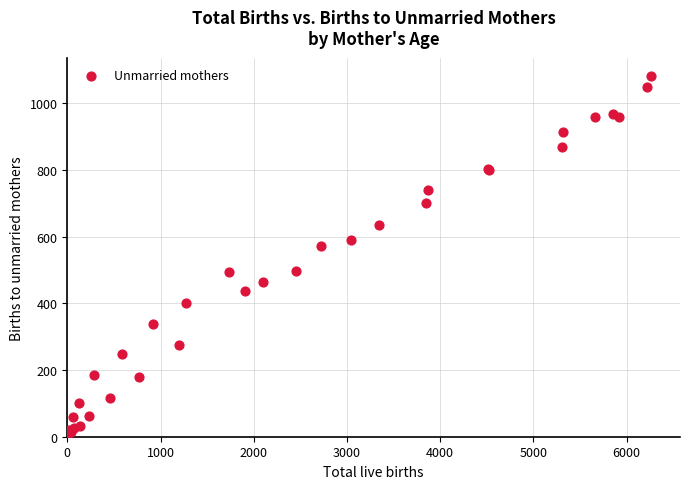

What Y value in the scatter plot is closest to 545?

572